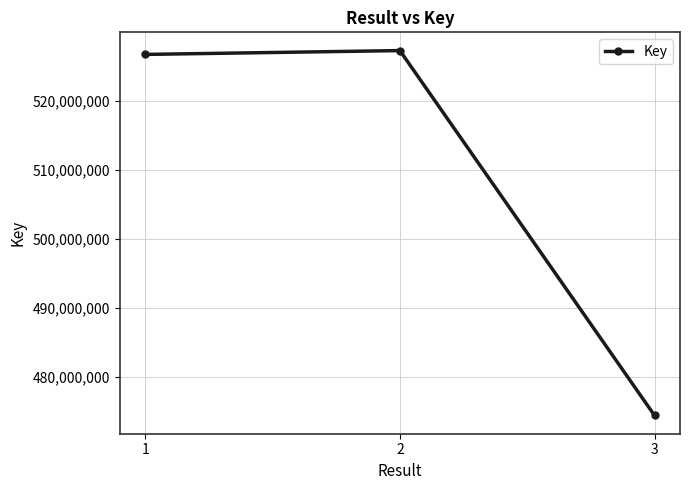

What is the value of the 3rd point from the left?

474381499